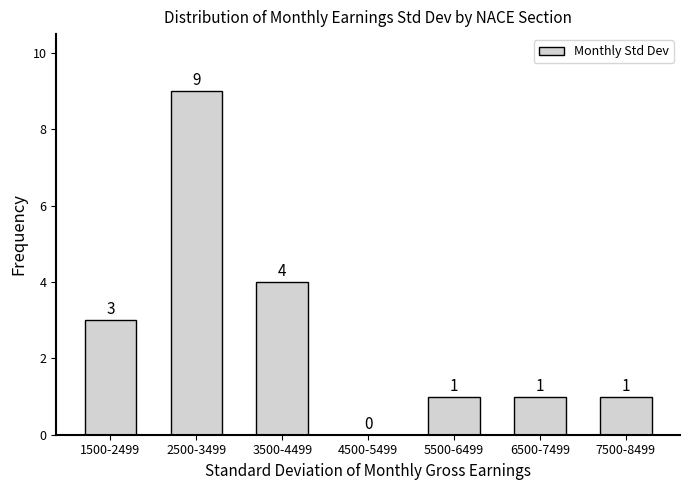

Reading left to right, list all the values displayed in this chart.

1500-2499=3	2500-3499=9	3500-4499=4	4500-5499=0	5500-6499=1	6500-7499=1	7500-8499=1